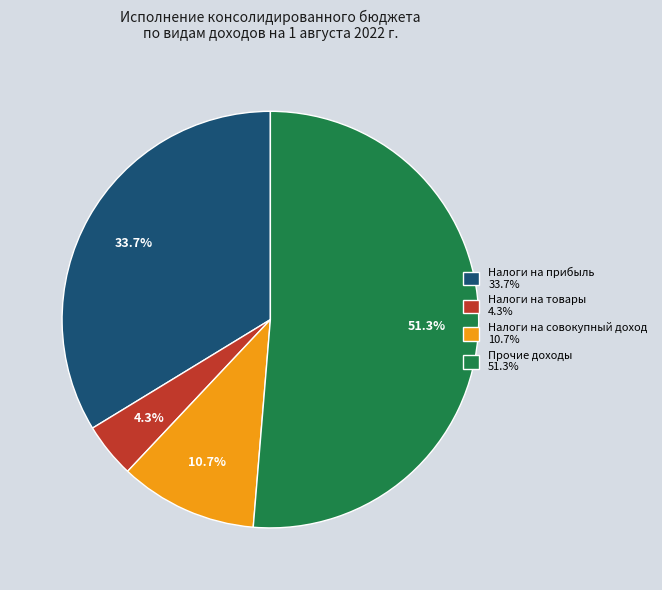

How many slices are in this pie chart?

4